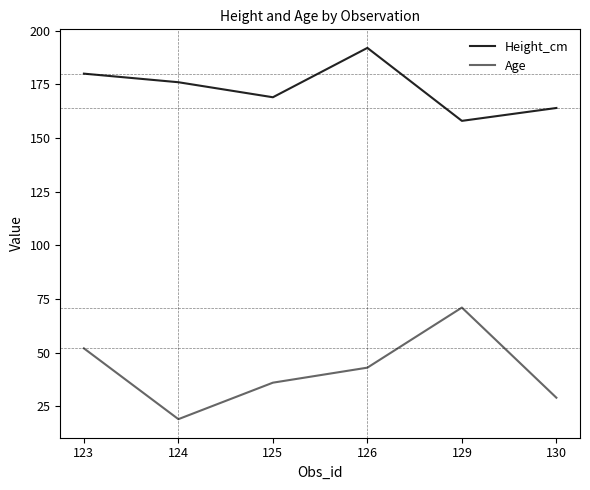

The value of Height_cm at 129 is 158. True or false?

True